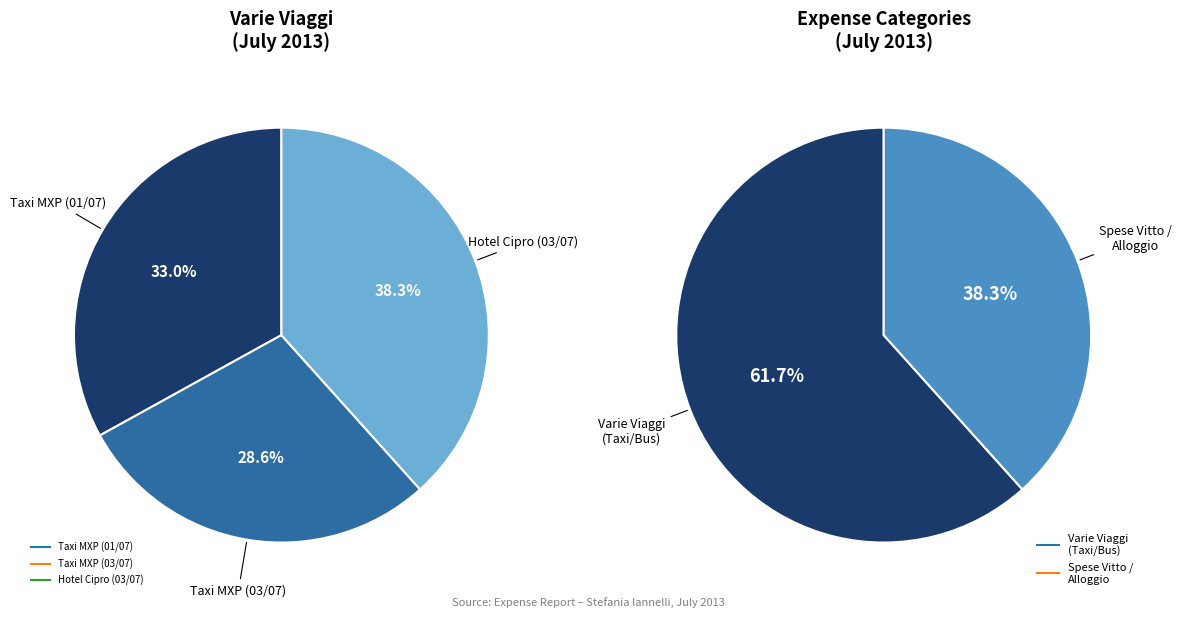

To the nearest percent, what is the average slice percentage?

33%